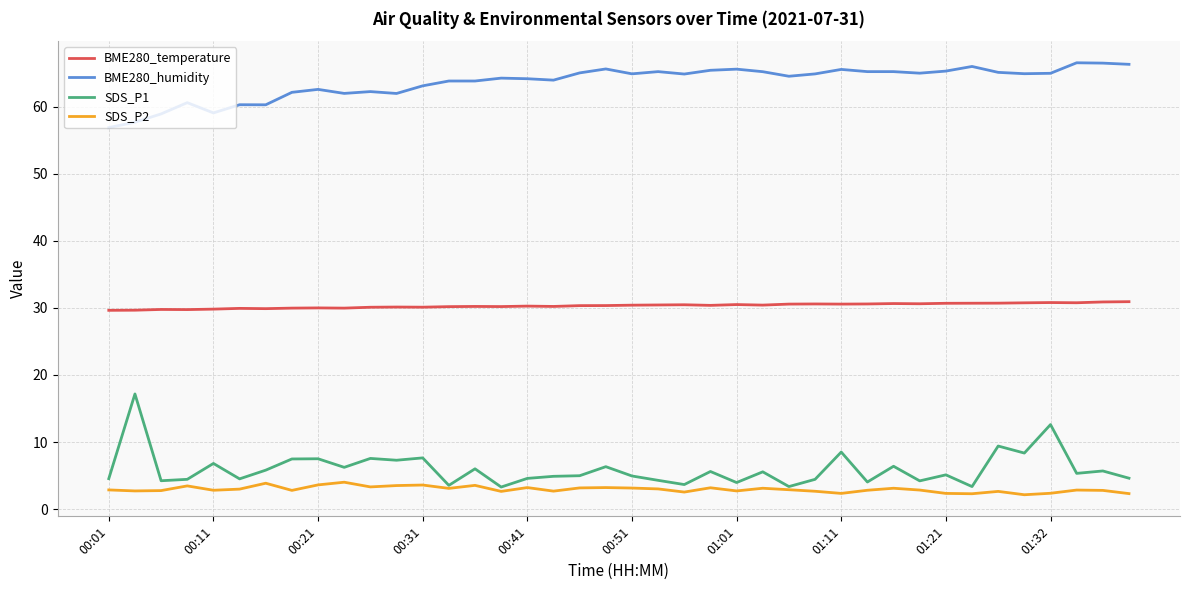

Rank the series by their maximum value, from highest to lowest.

BME280_humidity, BME280_temperature, SDS_P1, SDS_P2